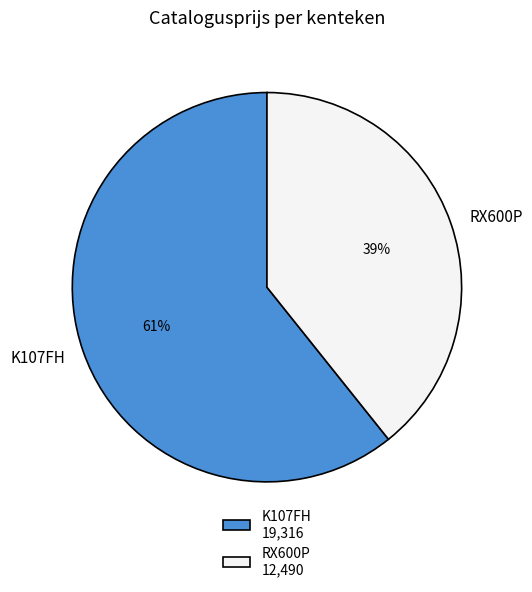

Does RX600P account for over 50% of the chart?

No